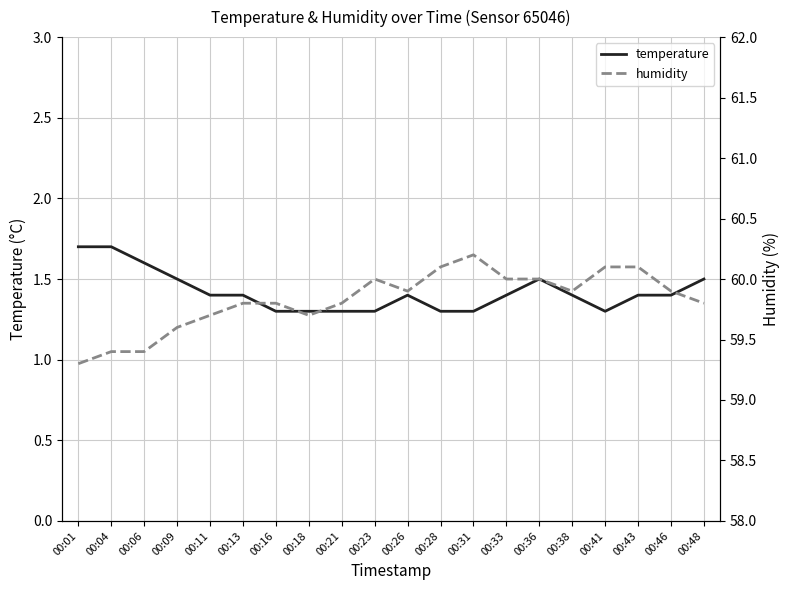

Which category has the lowest value in the temperature series?

00:16